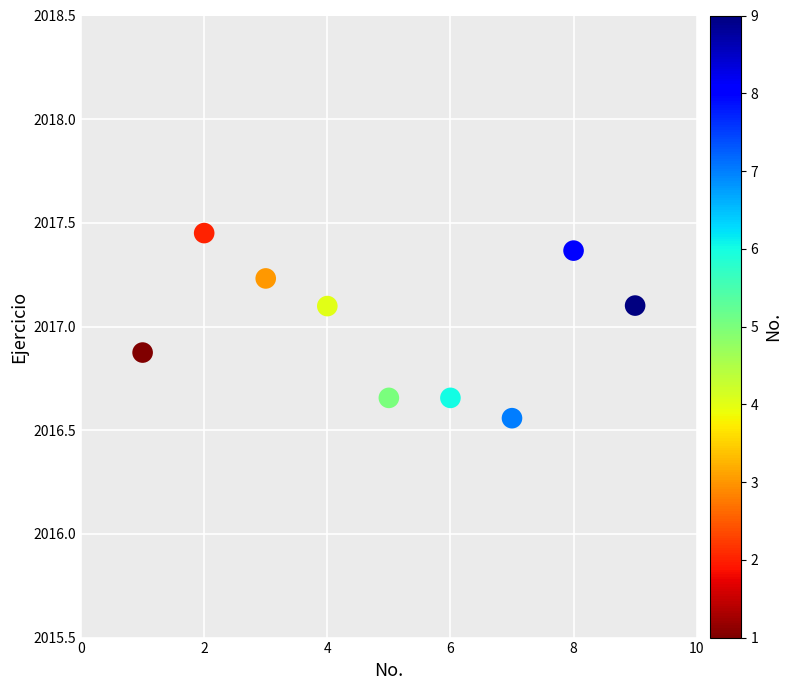

What is the average X value?

5.0